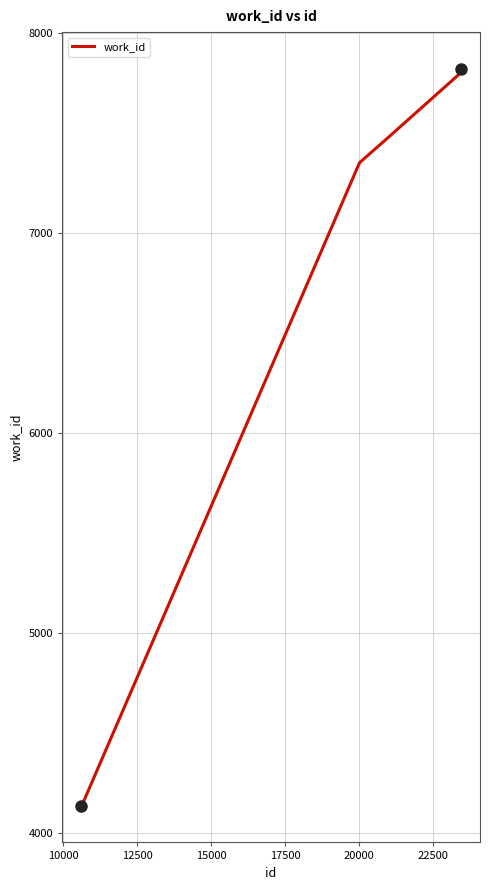

What is the smallest value displayed?

4135